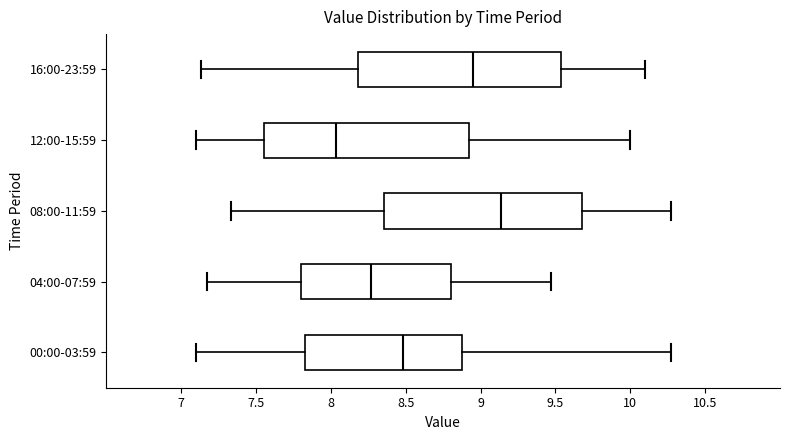

Reading bottom to top, transcribe this box plot: for each box, give where its median line is, the range the box spans, and where its two whiskers end, as read against the x-axis. The values are not printed on the chart, so give them approximately, as read against the axis.

00:00-03:59: median 8.50, box 7.85 to 8.90, whiskers 7.10 to 10.25
04:00-07:59: median 8.25, box 7.80 to 8.80, whiskers 7.15 to 9.45
08:00-11:59: median 9.15, box 8.35 to 9.70, whiskers 7.35 to 10.25
12:00-15:59: median 8.05, box 7.55 to 8.90, whiskers 7.10 to 10.00
16:00-23:59: median 8.95, box 8.20 to 9.55, whiskers 7.15 to 10.10